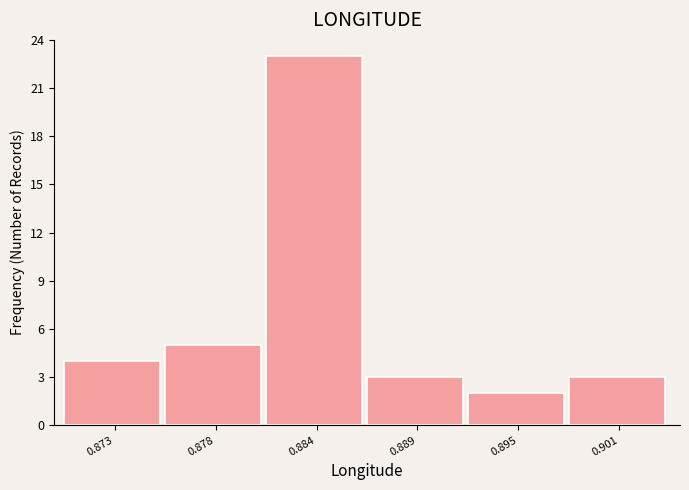

Reading right to left, list all the values displayed in this chart.

3	2	3	23	5	4